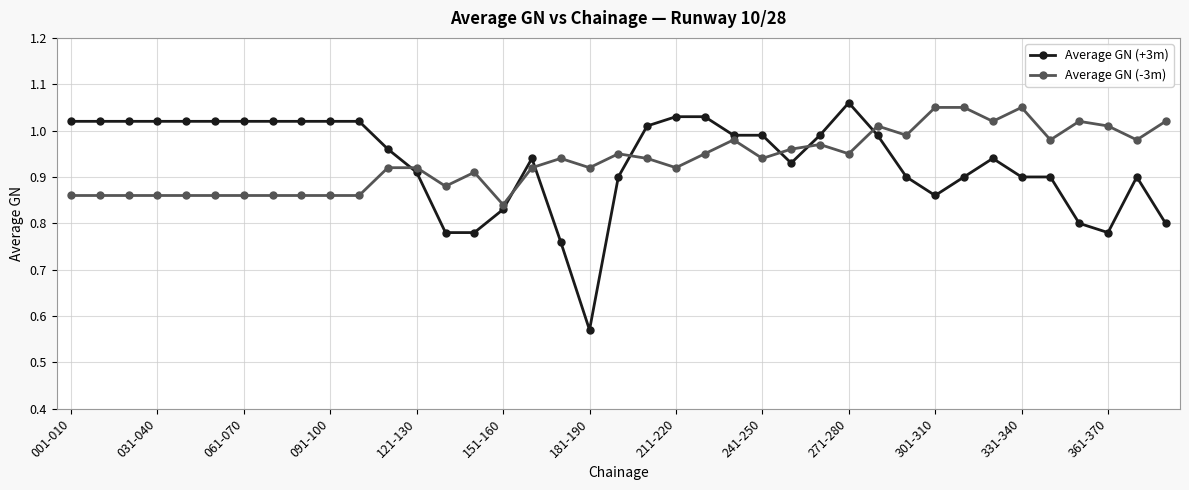

At how many categories does at least one series exceed 0?

39